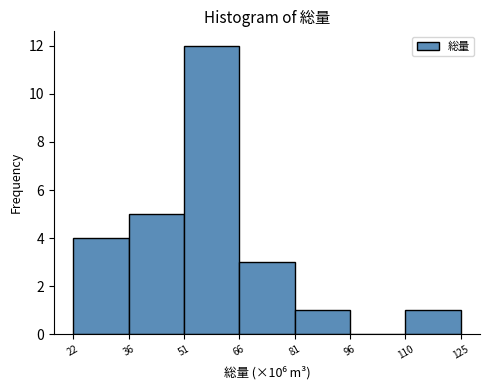

Reading left to right, what are all the values shown in this chart?

22=4	36=5	51=12	66=3	81=1	96=0	110=1